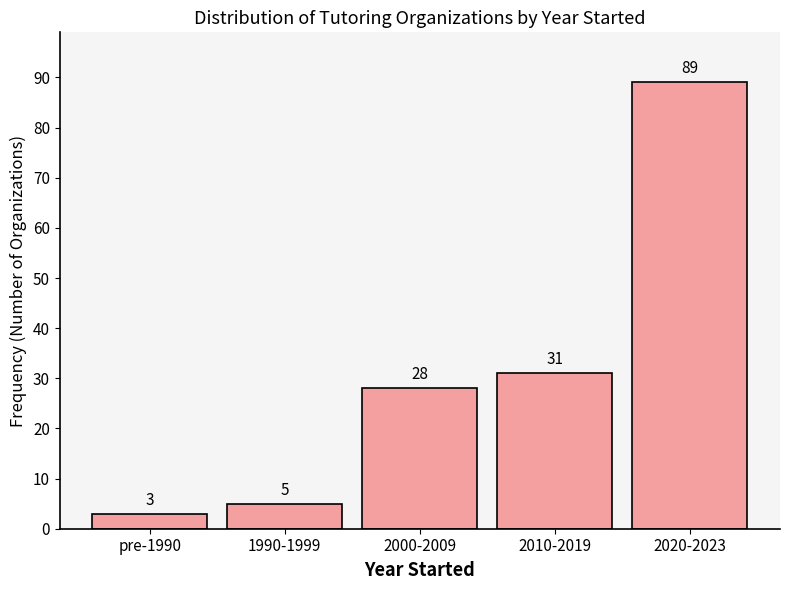

Reading left to right, extract all data points from this chart.

3	5	28	31	89